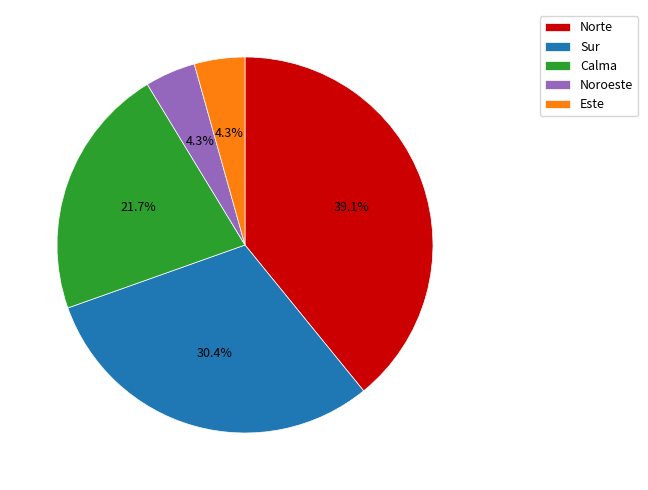

Is there a majority slice in this chart?

No